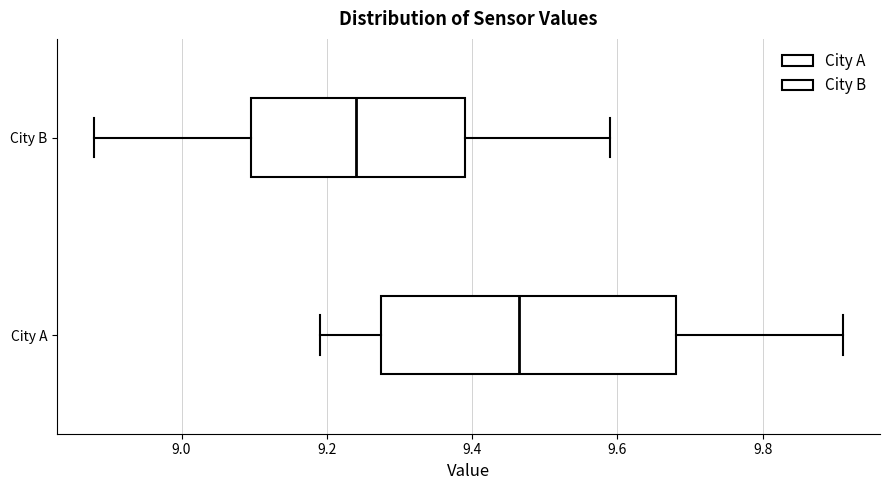

Reading bottom to top, read every box against the x-axis: the position of its median line, the range the box covers, and the ends of its whiskers. The values are not printed on the chart, so give them approximately, as read against the axis.

City A: median 9.46, box 9.28 to 9.68, whiskers 9.20 to 9.92
City B: median 9.24, box 9.10 to 9.40, whiskers 8.88 to 9.60